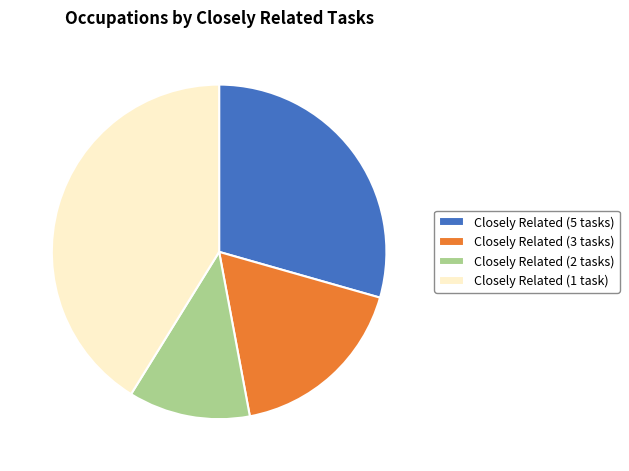

Approximately how many times larger is the value at Closely Related (2 tasks) compared to Closely Related (3 tasks)?

0.7